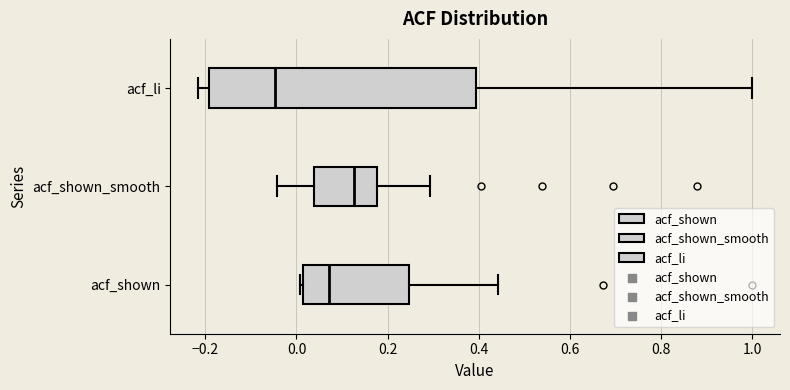

Where does the right whisker of the box for acf_li end on the x-axis? The values are not printed on the chart, so give them approximately, as read against the axis.

1.00